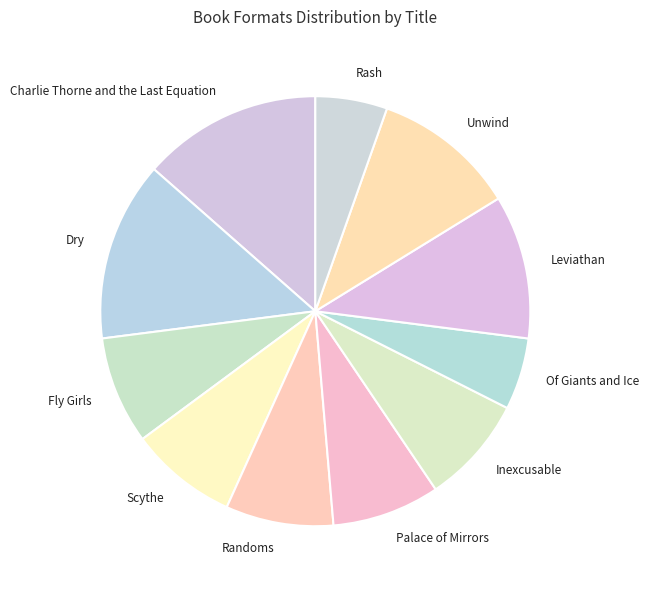

What is the ratio of the value at Fly Girls to the value at Inexcusable?

1.0